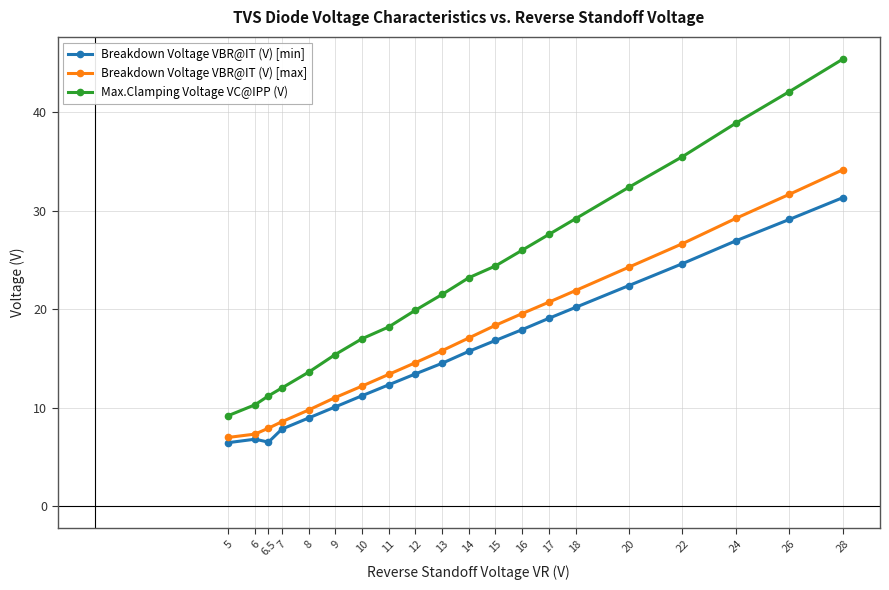

What is the difference between the maximum and second lowest values in the Max.Clamping Voltage VC@IPP (V) series?

35.1